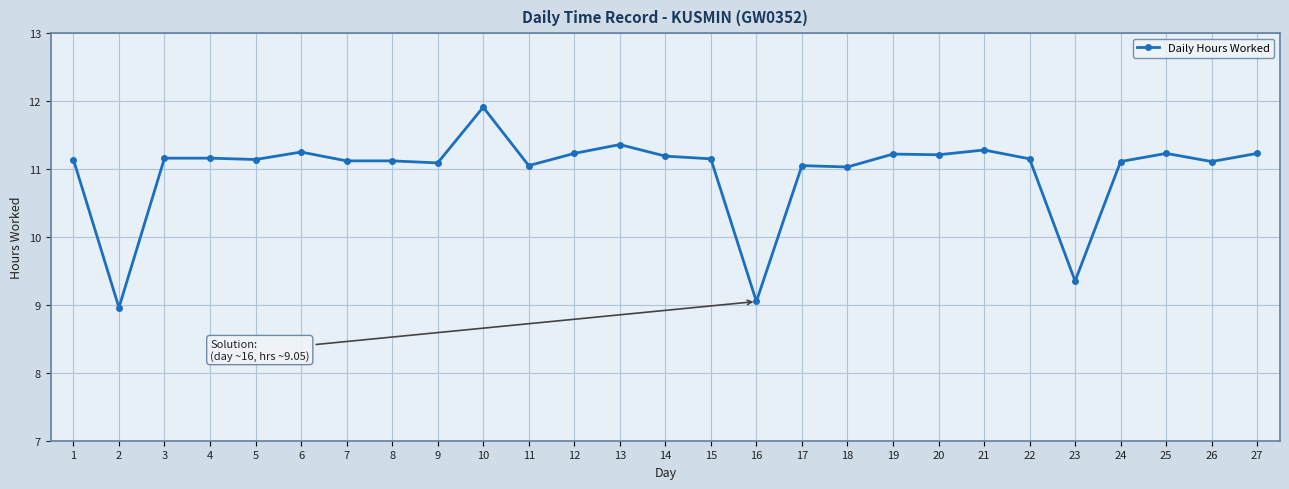

What is the maximum value shown in the chart?

11.9